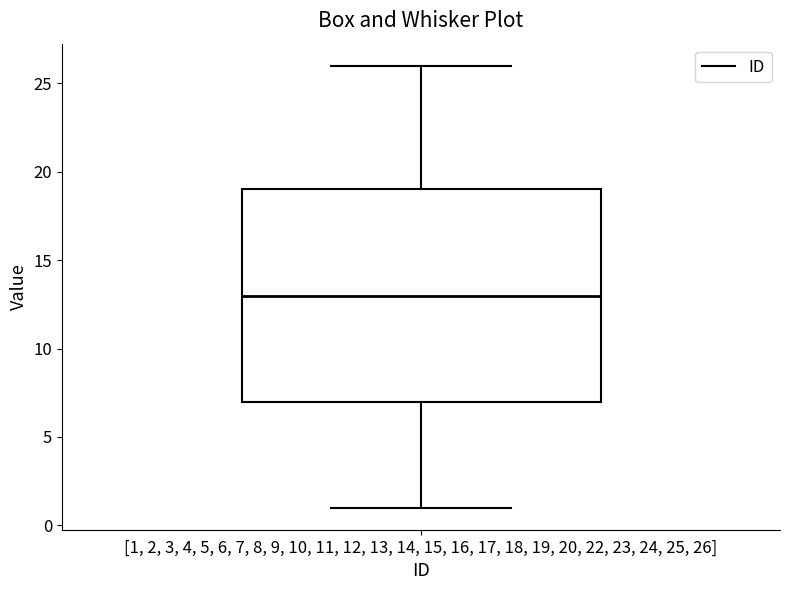

Transcribe this box plot: give where the median line is, the range the box spans, and where the two whiskers end, as read against the y-axis. The values are not printed on the chart, so give them approximately, as read against the axis.

median 13, box 7 to 19, whiskers 1 to 26